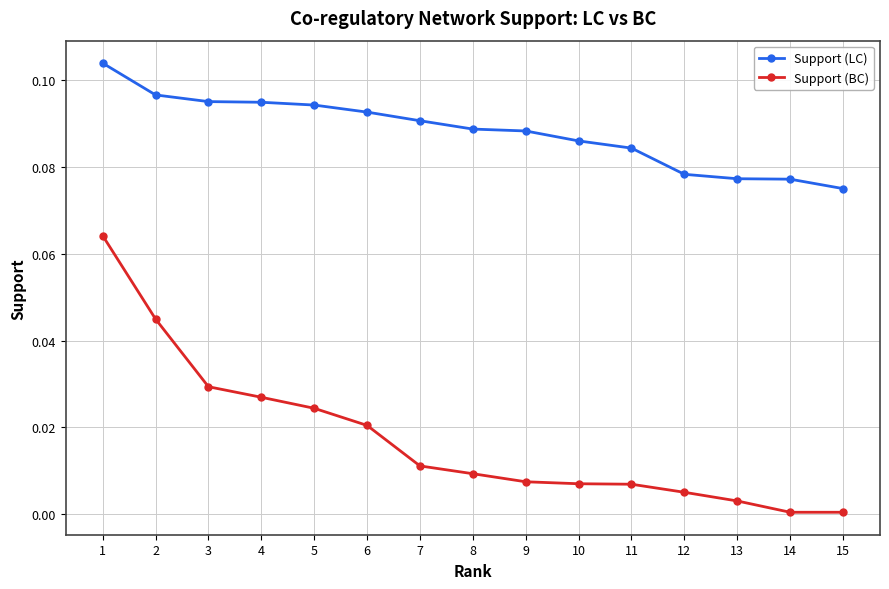

At how many categories does at least one series exceed 0?

15